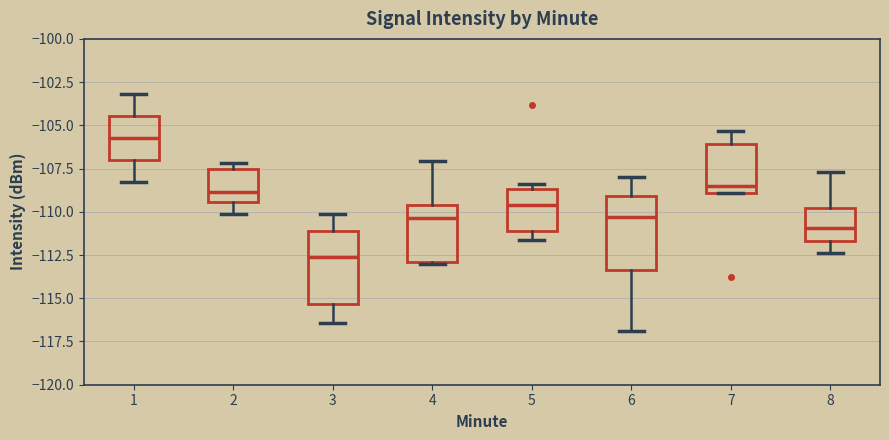

Which box's median line is the lowest?

3